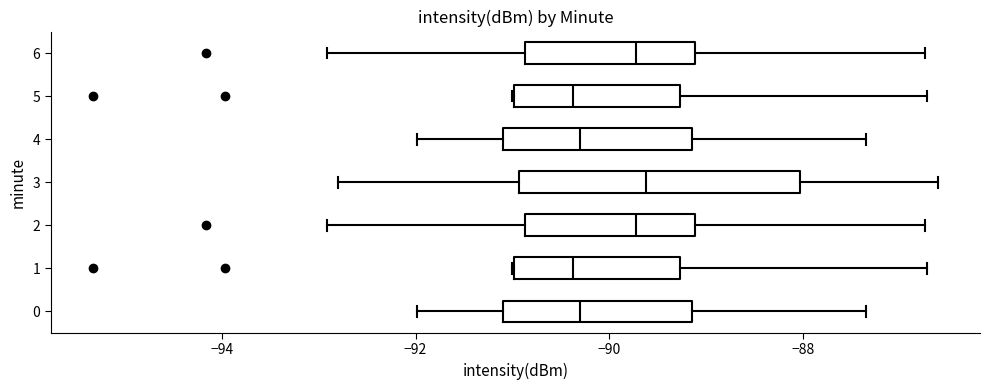

Reading bottom to top, transcribe this box plot: for each box, give where its median line is, the range the box spans, and where its two whiskers end, as read against the x-axis. The values are not printed on the chart, so give them approximately, as read against the axis.

0: median -90.2, box -91.0 to -89.2, whiskers -92.0 to -87.4
1: median -90.4, box -91.0 to -89.2, whiskers -91.0 to -86.8
2: median -89.8, box -90.8 to -89.2, whiskers -93.0 to -86.8
3: median -89.6, box -91.0 to -88.0, whiskers -92.8 to -86.6
4: median -90.2, box -91.0 to -89.2, whiskers -92.0 to -87.4
5: median -90.4, box -91.0 to -89.2, whiskers -91.0 to -86.8
6: median -89.8, box -90.8 to -89.2, whiskers -93.0 to -86.8